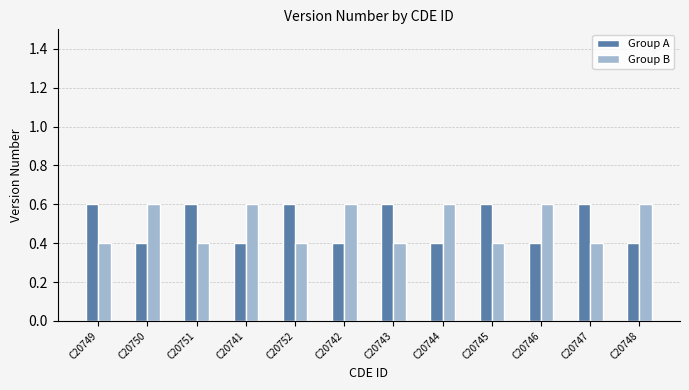

What is the label of the 9th bar from the left?

C20745